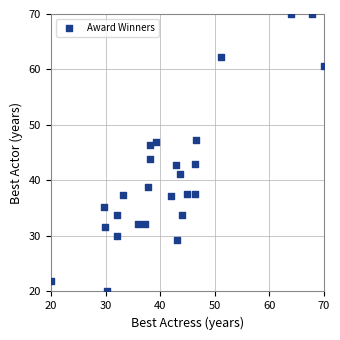

What is the range of Y values (max minus min)?

50.0